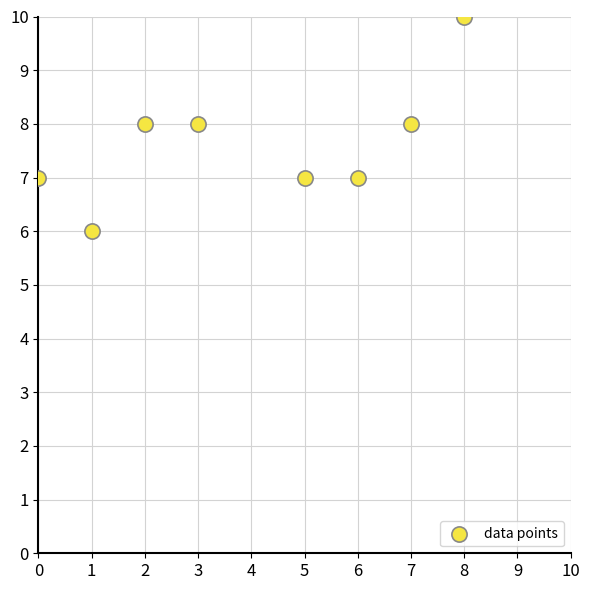

What is the average X value?

4